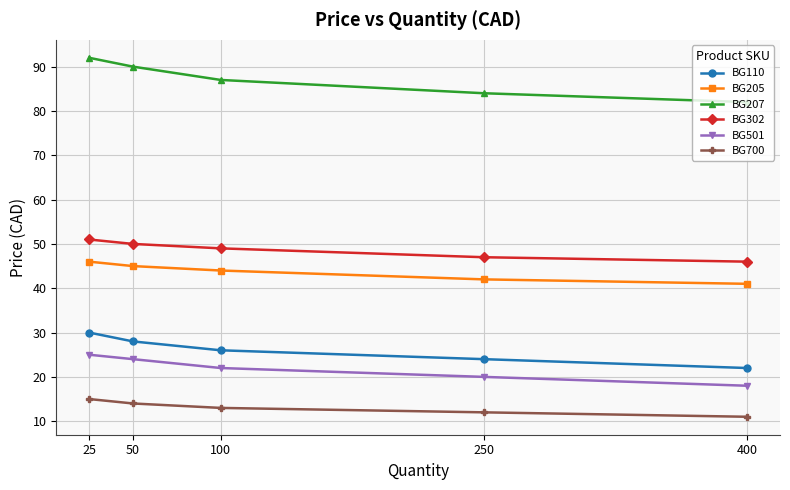

How many data points in BG205 are less than 44?

2